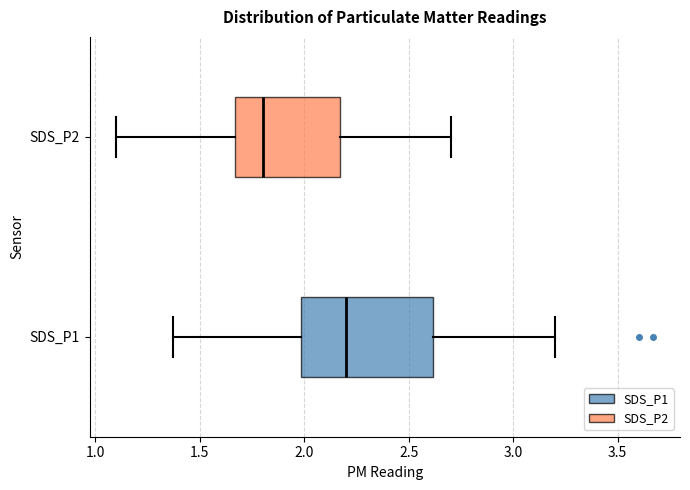

Reading bottom to top, transcribe this box plot: for each box, give where its median line is, the range the box spans, and where its two whiskers end, as read against the x-axis. The values are not printed on the chart, so give them approximately, as read against the axis.

SDS_P1: median 2.20, box 2.00 to 2.60, whiskers 1.35 to 3.20
SDS_P2: median 1.80, box 1.65 to 2.15, whiskers 1.10 to 2.70